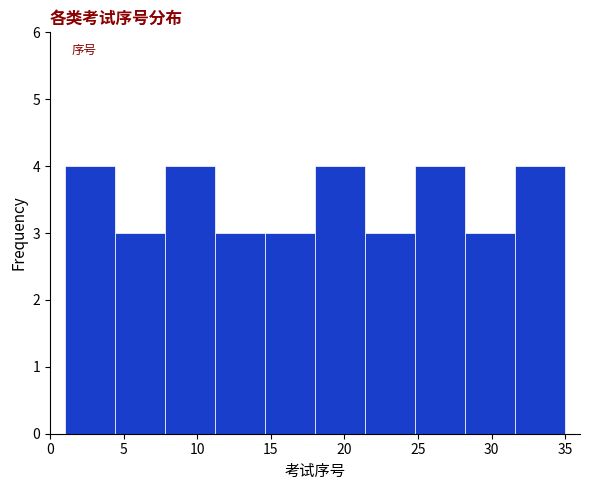

Reading left to right, transcribe this chart: for each bar, give the range it covers on the x-axis and its height. Neither the bar edges nor the heights are printed on the chart, so give them approximately, as read against the axes.

1.0 to 4.4: 4
4.4 to 7.8: 3
7.8 to 11.2: 4
11.2 to 14.6: 3
14.6 to 18.0: 3
18.0 to 21.4: 4
21.4 to 24.8: 3
24.8 to 28.2: 4
28.2 to 31.6: 3
31.6 to 35.0: 4